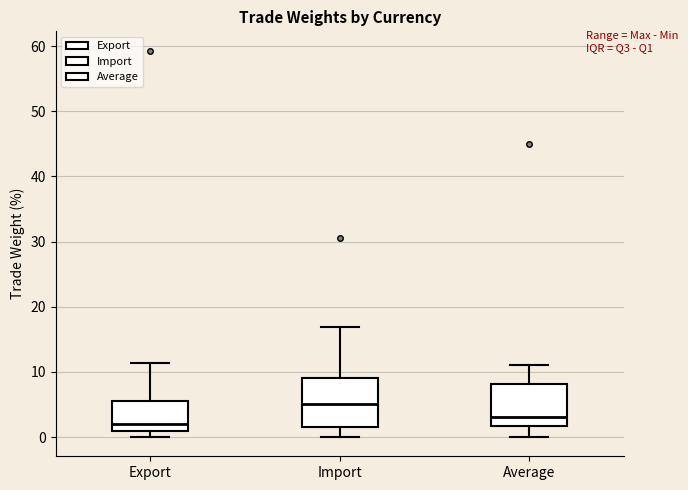

Reading left to right, transcribe this box plot: for each box, give where its median line is, the range the box spans, and where its two whiskers end, as read against the y-axis. The values are not printed on the chart, so give them approximately, as read against the axis.

Export: median 2, box 1 to 6, whiskers 0 to 11
Import: median 5, box 2 to 9, whiskers 0 to 17
Average: median 3, box 2 to 8, whiskers 0 to 11